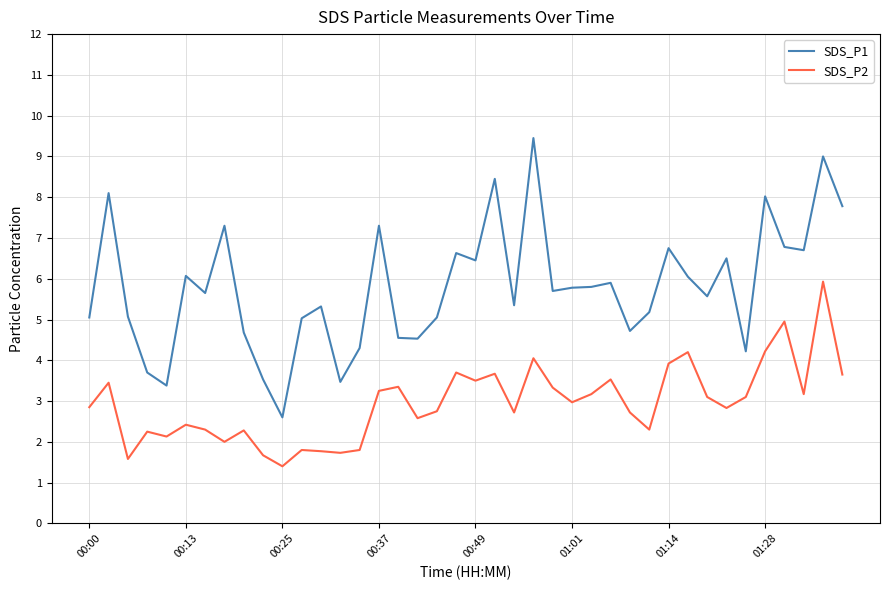

What is the minimum value for SDS_P2?

1.4